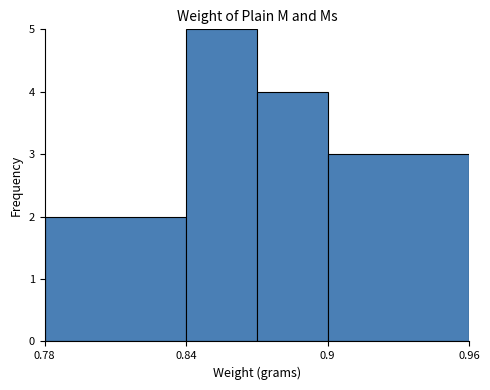

Around what value on the x-axis is the tallest bar? Give the approximate position of its centre, as read against the axis.

0.86